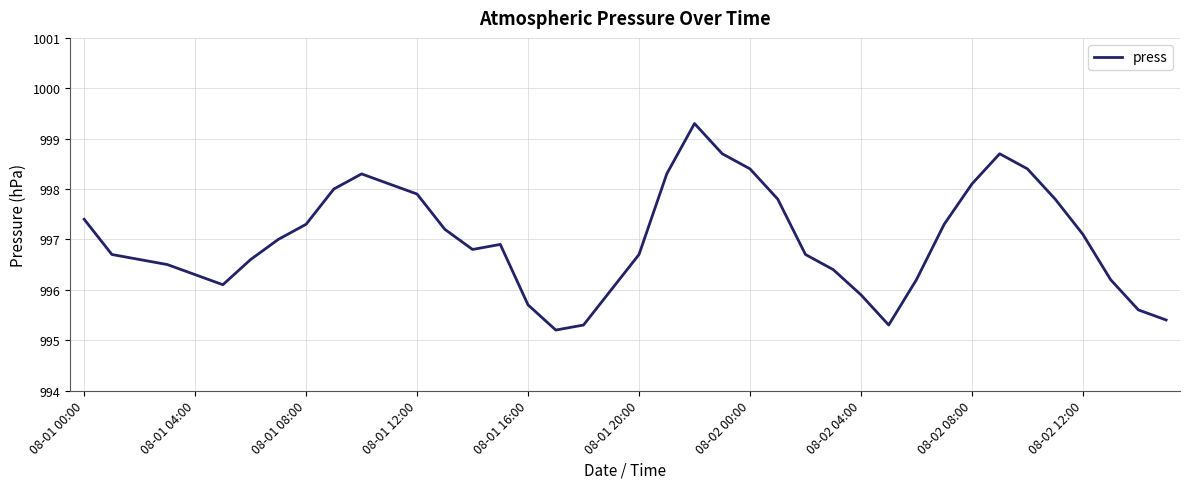

What is the greatest value displayed?

999.3